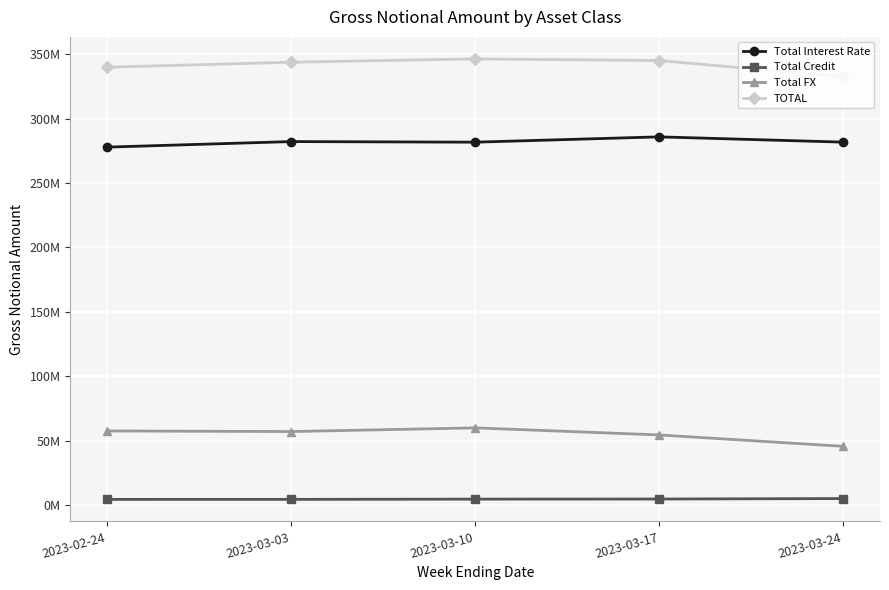

True or false: TOTAL and Total FX intersect in this chart.

False